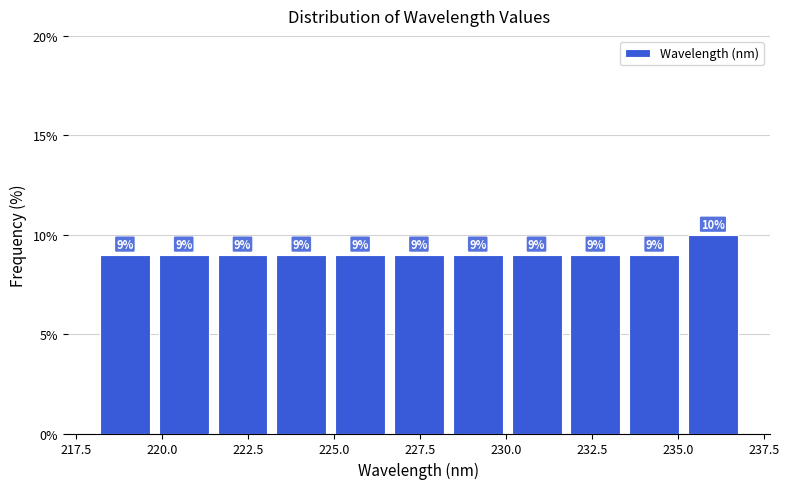

Read against the x-axis, roughly where is the centre of the tallest bar?

236.0